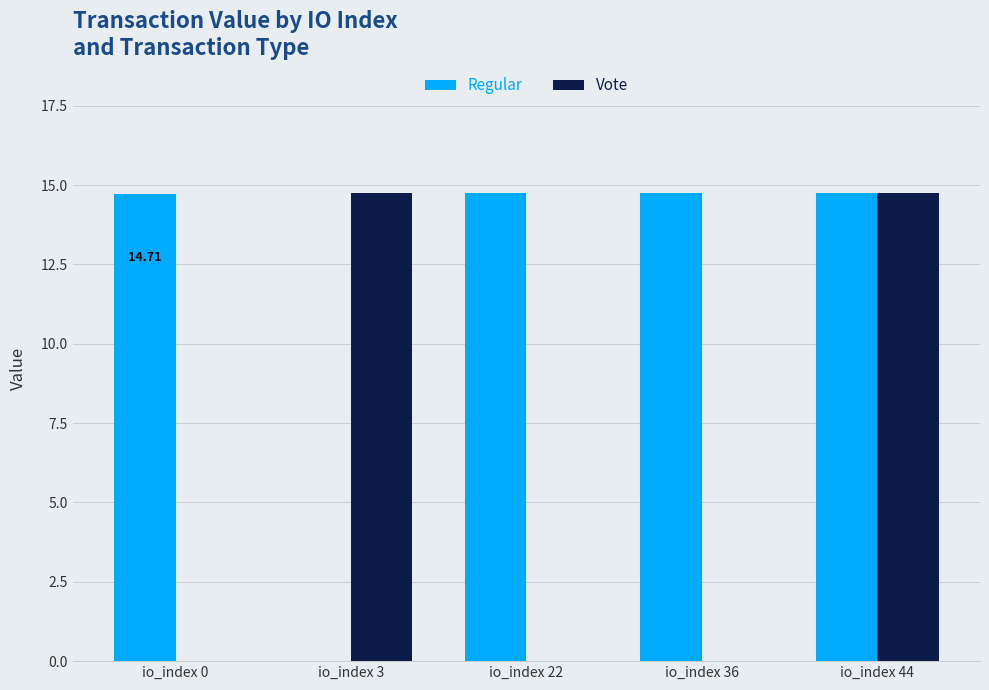

At which category is the sum across all series the highest?

io_index 44